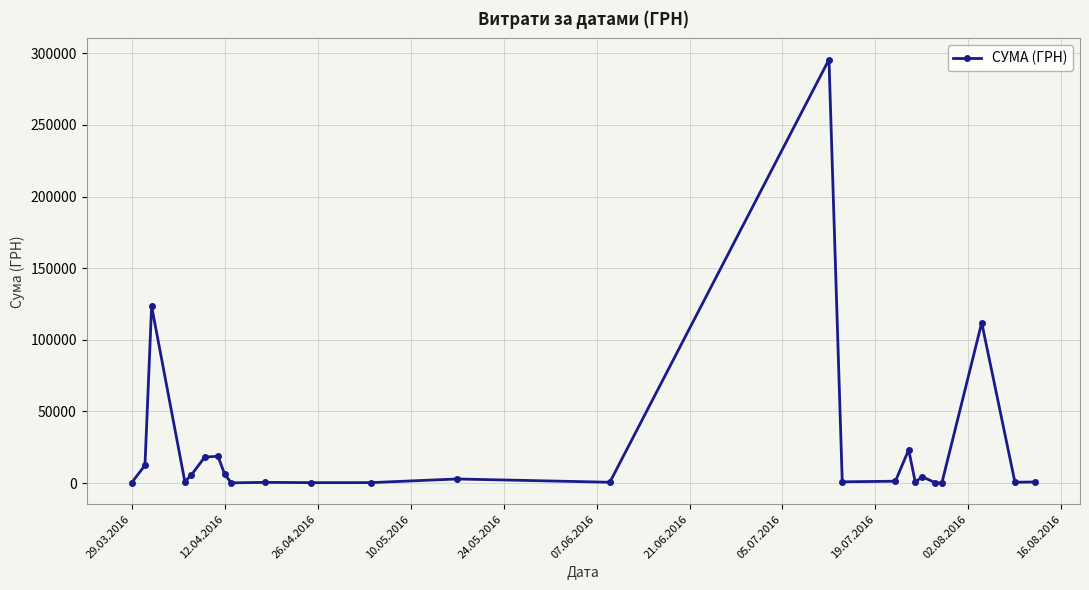

What is the value of the 7th point from the left?

18716.3